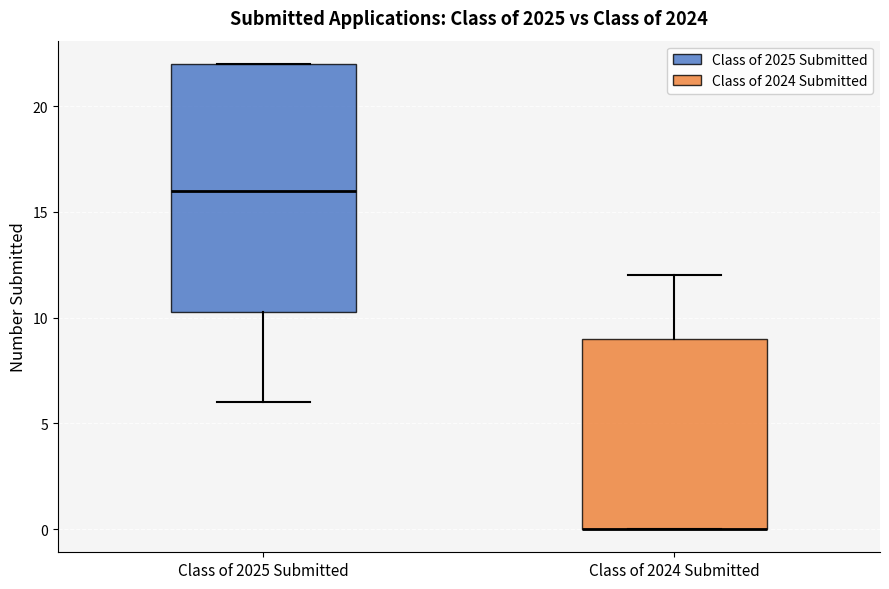

Reading left to right, transcribe this box plot: for each box, give where its median line is, the range the box spans, and where its two whiskers end, as read against the y-axis. The values are not printed on the chart, so give them approximately, as read against the axis.

Class of 2025 Submitted: median 16.0, box 10.5 to 22.0, whiskers 6.0 to 22.0
Class of 2024 Submitted: median 0.0 (drawn on the box's lower edge), box 0.0 to 9.0, whiskers 0.0 to 12.0